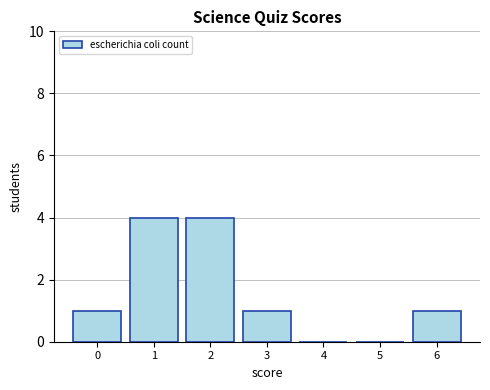

What is the sum of all values?

11